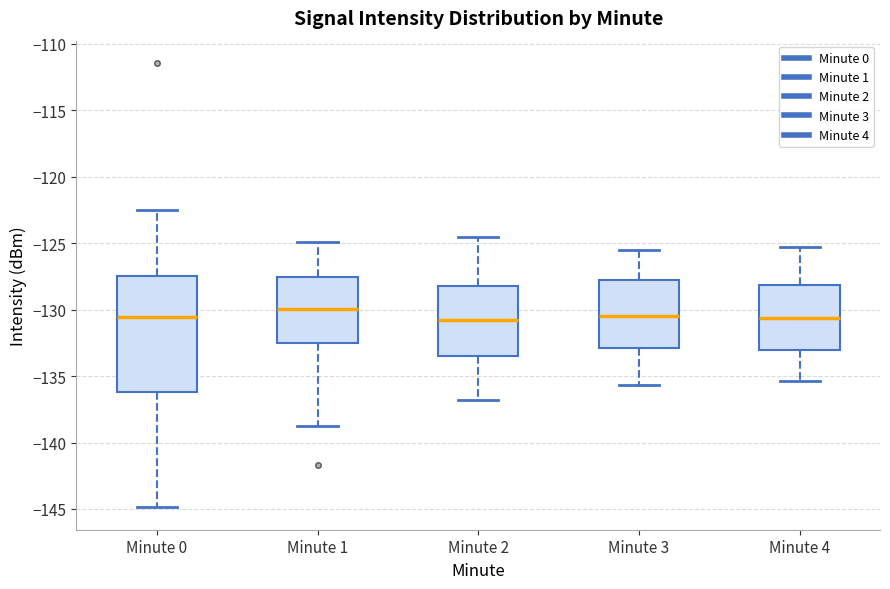

Reading left to right, read every box against the y-axis: the position of its median line, the range the box covers, and the ends of its whiskers. The values are not printed on the chart, so give them approximately, as read against the axis.

Minute 0: median -130.5, box -136.0 to -127.5, whiskers -145.0 to -122.5
Minute 1: median -130.0, box -132.5 to -127.5, whiskers -139.0 to -125.0
Minute 2: median -130.5, box -133.5 to -128.0, whiskers -137.0 to -124.5
Minute 3: median -130.5, box -133.0 to -127.5, whiskers -135.5 to -125.5
Minute 4: median -130.5, box -133.0 to -128.0, whiskers -135.5 to -125.5